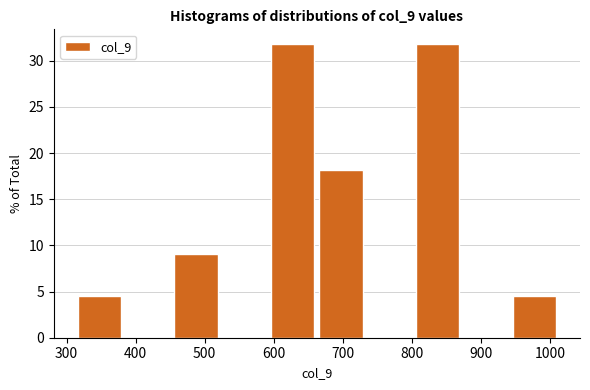

What is the height of the bar covering 316 to 386 on the x-axis? Neither the bar edges nor the heights are printed on the chart, so give them approximately, as read against the axes.

4.5